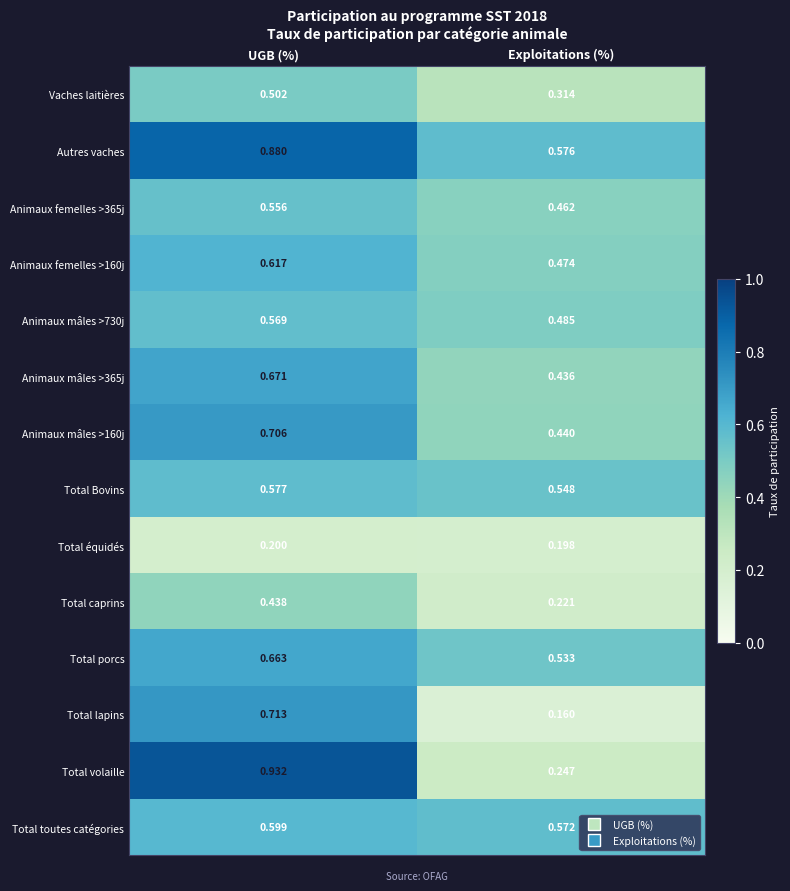

List the labels in order of Total toutes catégories value, smallest first.

Exploitations (%), UGB (%)